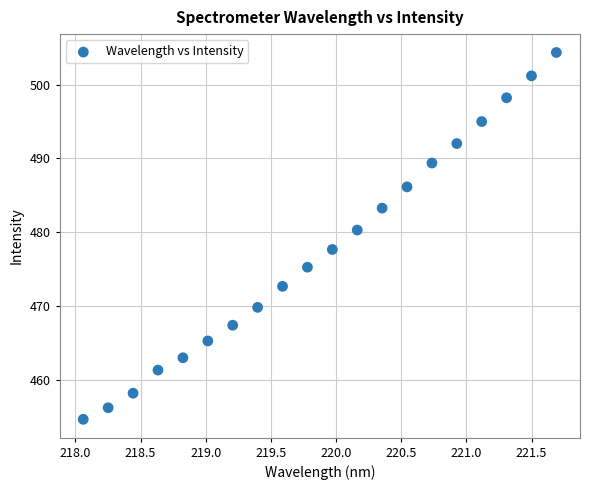

What is the range of Y values (max minus min)?

49.8